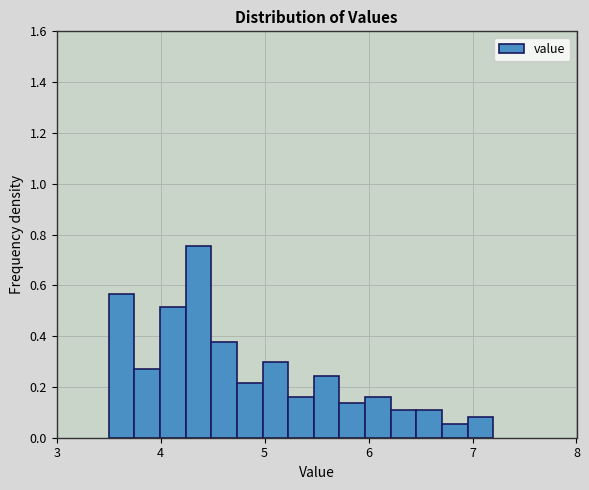

Read against the x-axis, roughly where is the centre of the tallest bar?

4.4